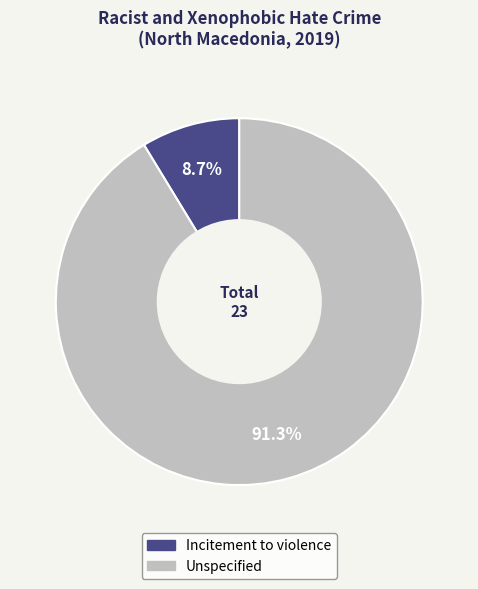

To the nearest percent, what portion does Unspecified represent?

91%